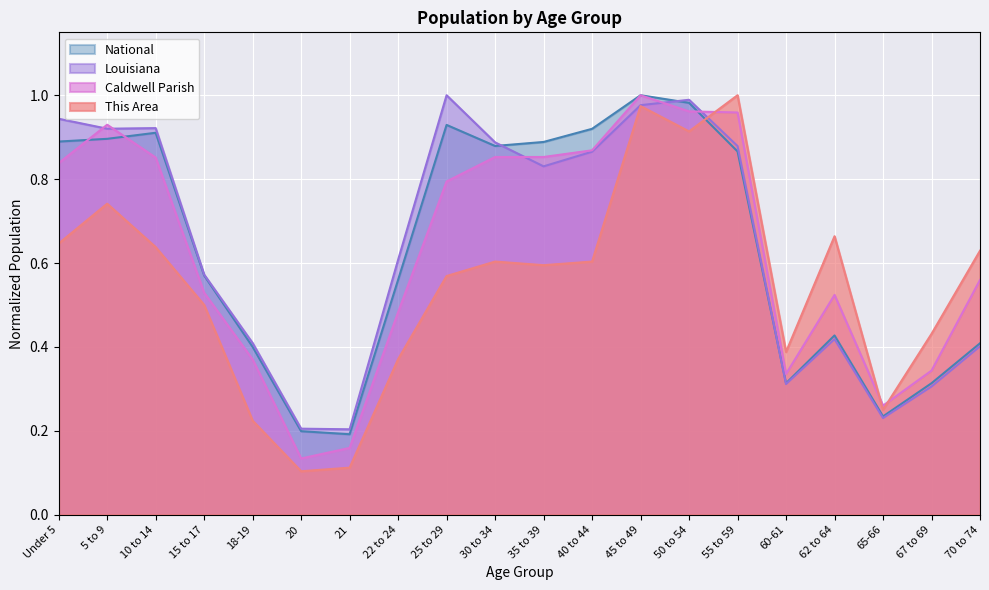

Which series has the largest range (max minus min)?

This Area